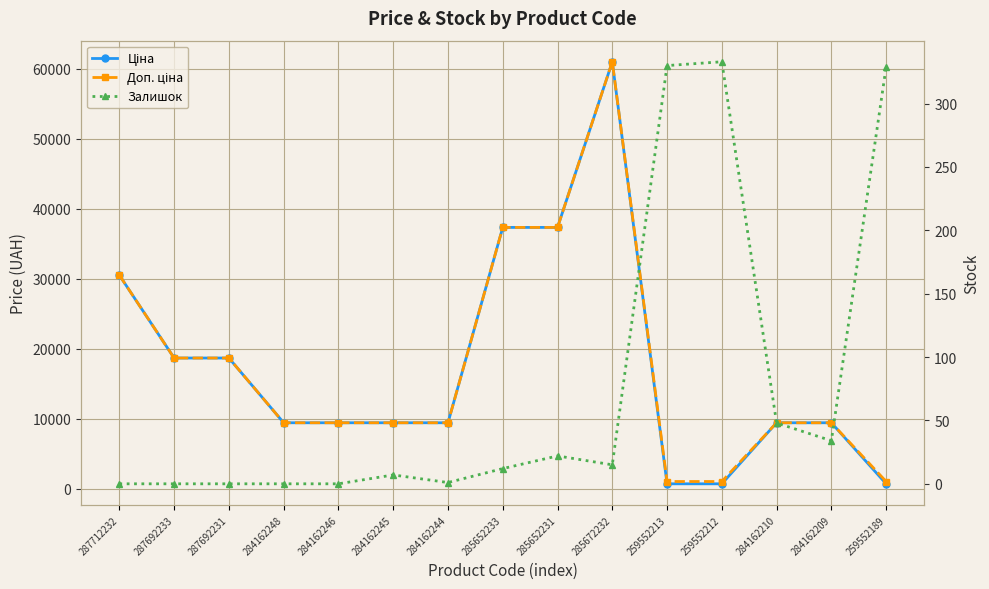

What is the difference between the highest and lowest values at 287692233?

18671.5